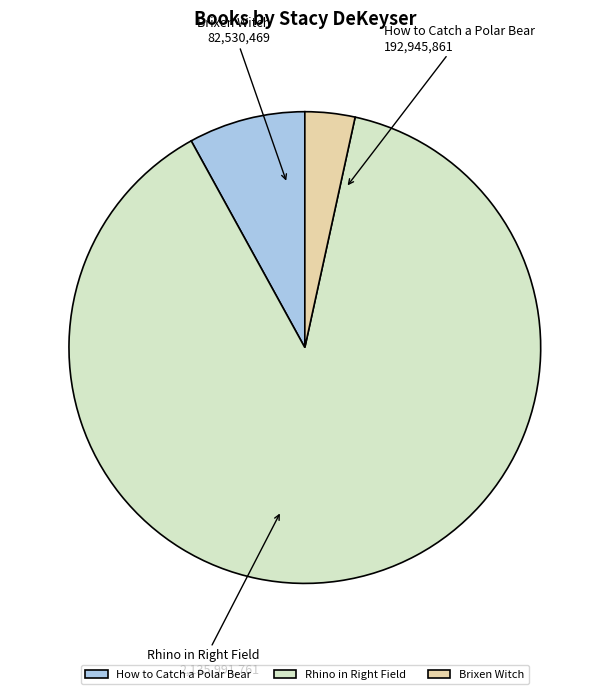

Is it true that How to Catch a Polar Bear is 17% of the pie?

False